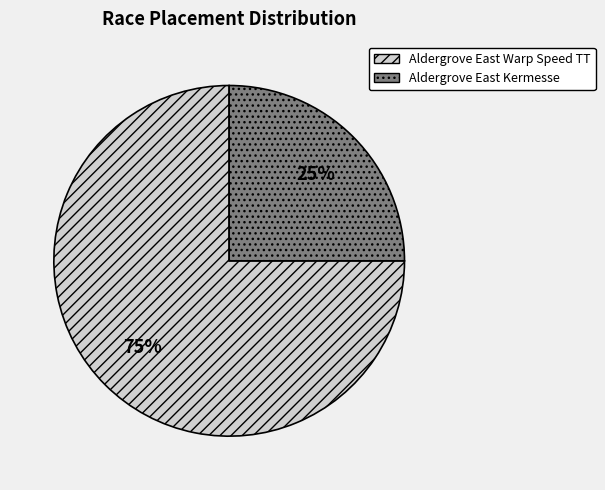

To the nearest percent, what is the combined percentage of Aldergrove East Warp Speed TT and Aldergrove East Kermesse?

100%